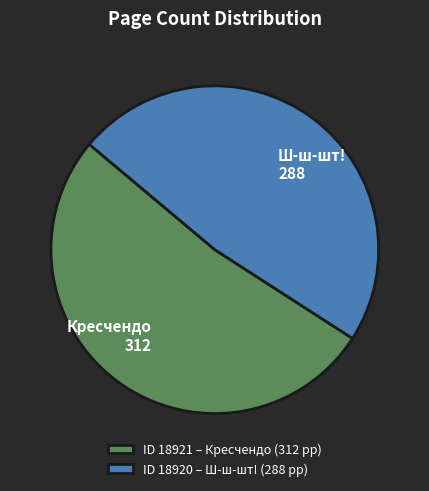

The ID 18921 – Кресчендо (312 pp) slice represents 63% of the pie. True or false?

False